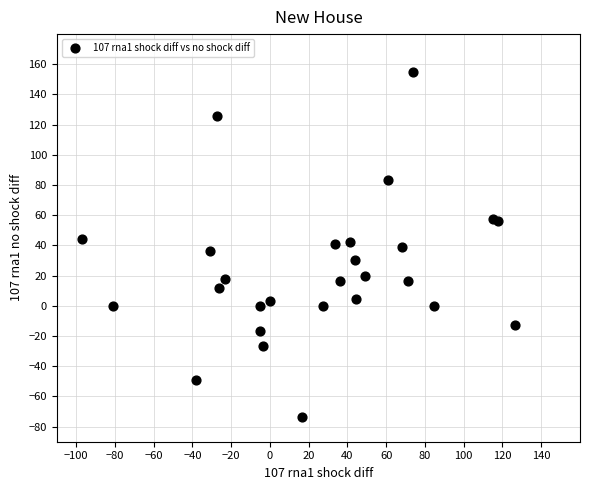

What is the range of X values (max minus min)?

223.4